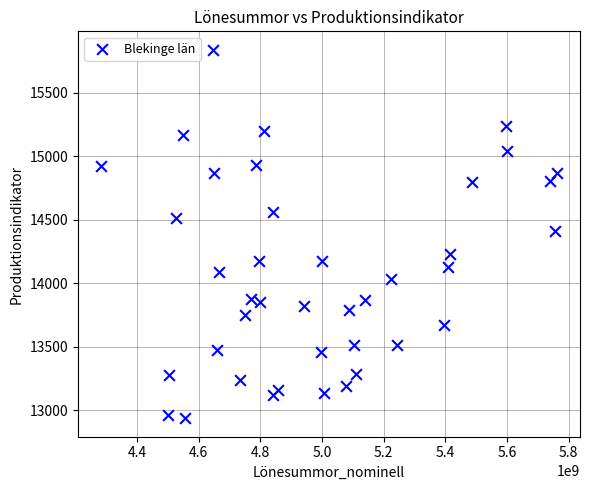

What is the range of X values (max minus min)?

1480793289.1